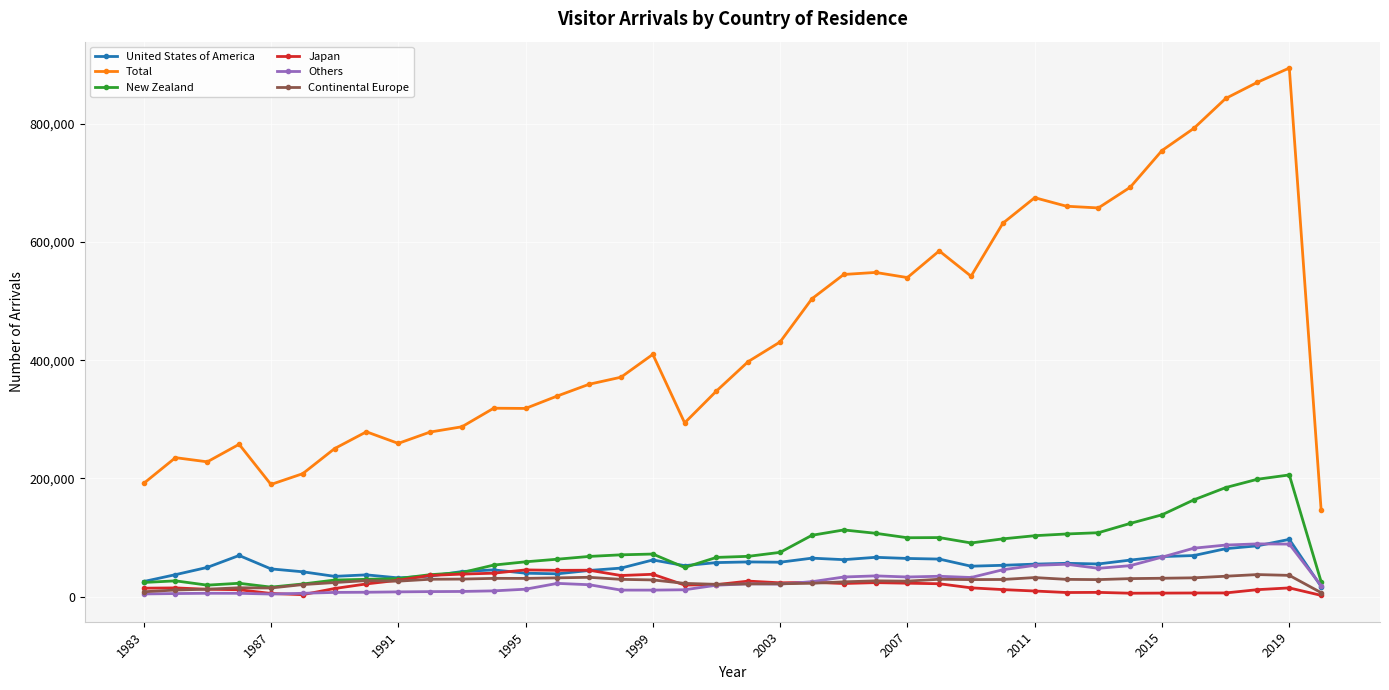

Which series has the widest spread of values?

Total